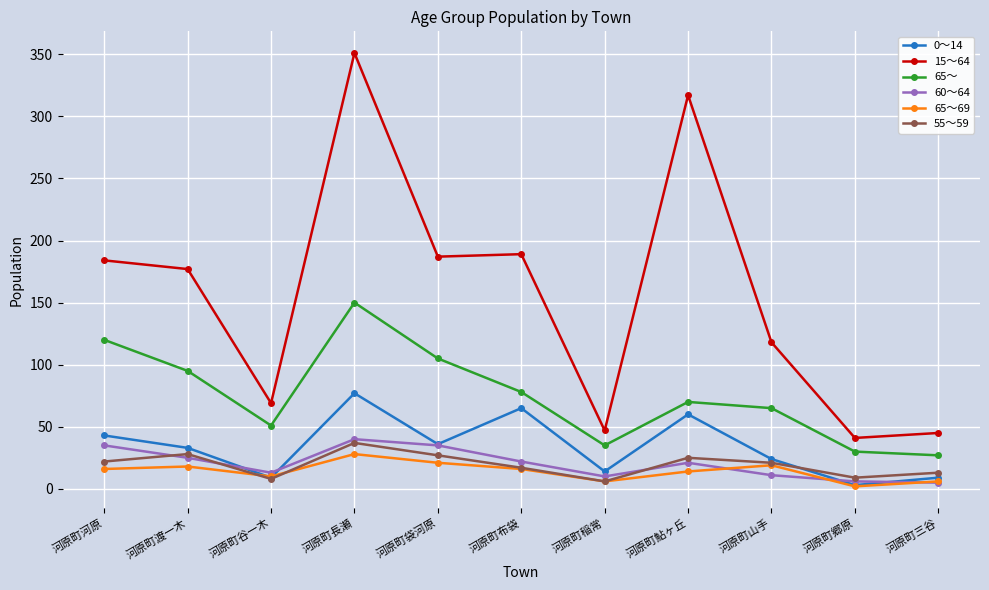

What position from the left is 河原町鮎ヶ丘?

8